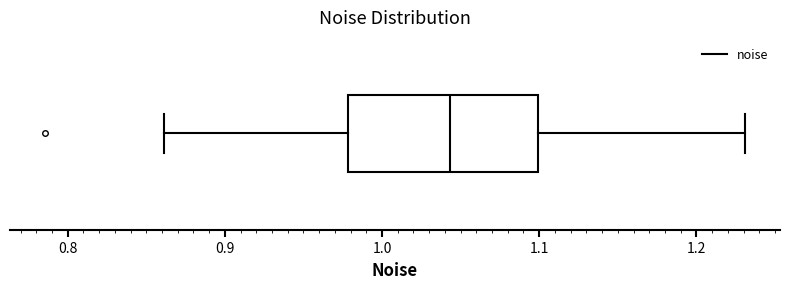

Where does the median line of the box sit on the x-axis? The values are not printed on the chart, so give them approximately, as read against the axis.

1.04